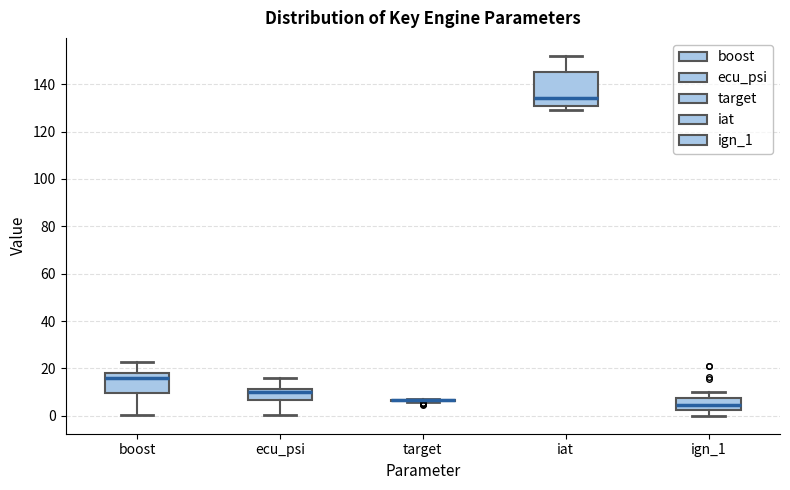

Reading left to right, transcribe this box plot: for each box, give where its median line is, the range the box spans, and where its two whiskers end, as read against the y-axis. The values are not printed on the chart, so give them approximately, as read against the axis.

boost: median 16, box 10 to 18, whiskers 0 to 22
ecu_psi: median 10, box 6 to 12, whiskers 0 to 16
target: box collapsed to a line at 6, whiskers 6 to 8
iat: median 134, box 132 to 146, whiskers 130 to 152
ign_1: median 4, box 2 to 8, whiskers 0 to 10